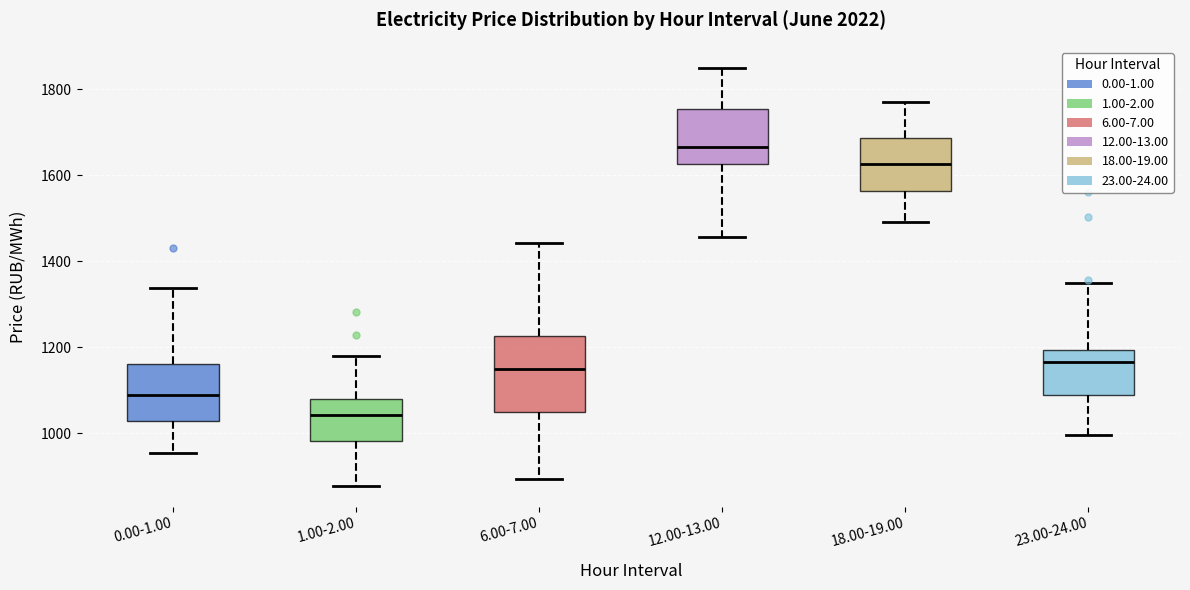

Where does the median line of the box for 12.00-13.00 sit on the y-axis? The values are not printed on the chart, so give them approximately, as read against the axis.

1660